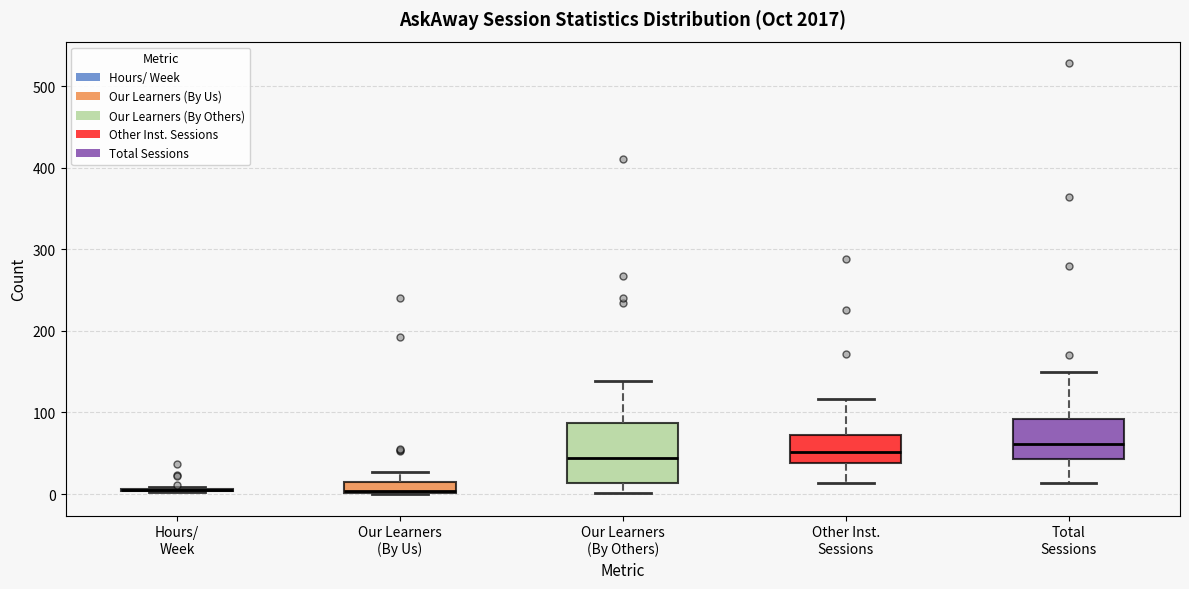

Comparing the boxes themselves (not the whiskers), which one is the tallest?

Our Learners (By Others)